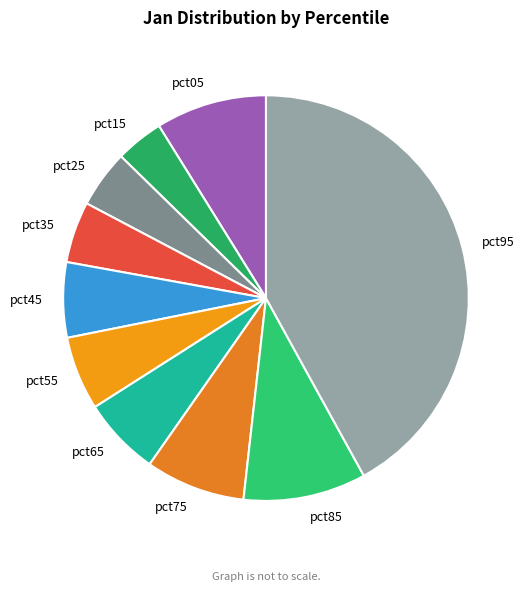

Between pct45 and pct95, which is larger?

pct95